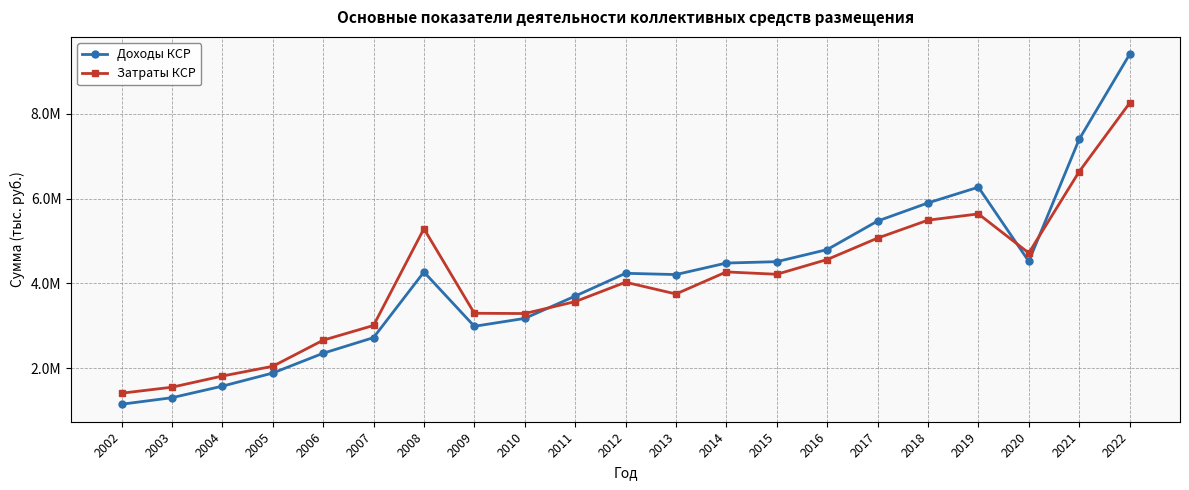

Reading left to right, transcribe all the data shown in this chart.

Доходы КСР: 2002=1149974.1	2003=1303931.3	2004=1576793.8	2005=1885593.5	2006=2352889.0	2007=2721793.4	2008=4269755.7	2009=2989184.6	2010=3175758.1	2011=3701491.1	2012=4239702.7	2013=4209662.9	2014=4481539.1	2015=4513673.4	2016=4798855.7	2017=5472571.7	2018=5900264.5	2019=6271566.6	2020=4522269.0	2021=7402044.8	2022=9405063.8
Затраты КСР: 2002=1410179.6	2003=1551648.6	2004=1815148.6	2005=2045145.1	2006=2660697.1	2007=3008658.6	2008=5291703.6	2009=3296539.9	2010=3290120.5	2011=3571120.2	2012=4028750.3	2013=3751578.2	2014=4272360.3	2015=4216478.5	2016=4564719.8	2017=5069815.2	2018=5493172.1	2019=5640936.2	2020=4718236.0	2021=6638929.3	2022=8255273.4